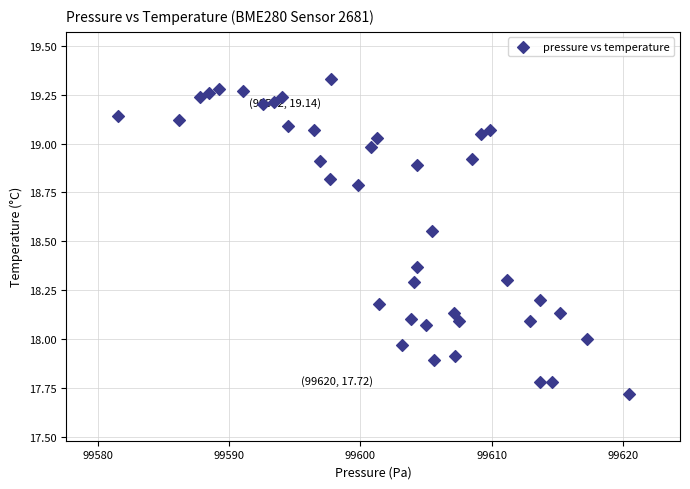

What is the range of X values (max minus min)?

38.9